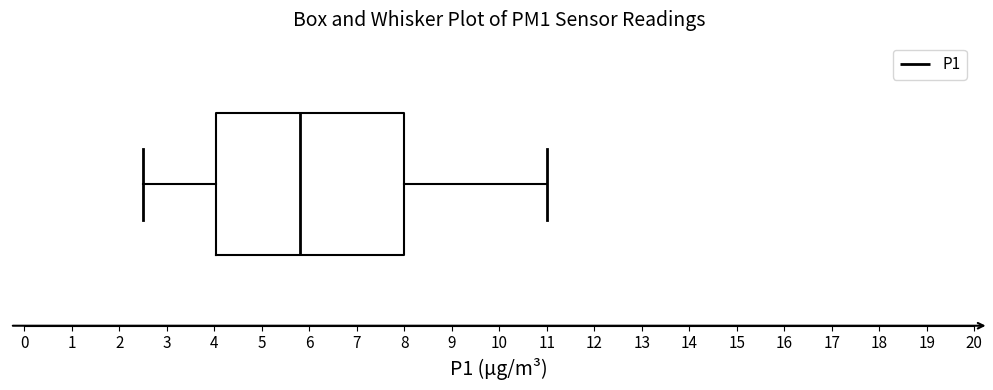

Transcribe this box plot: give where the median line is, the range the box spans, and where the two whiskers end, as read against the x-axis. The values are not printed on the chart, so give them approximately, as read against the axis.

median 5.8, box 4.0 to 8.0, whiskers 2.5 to 11.0